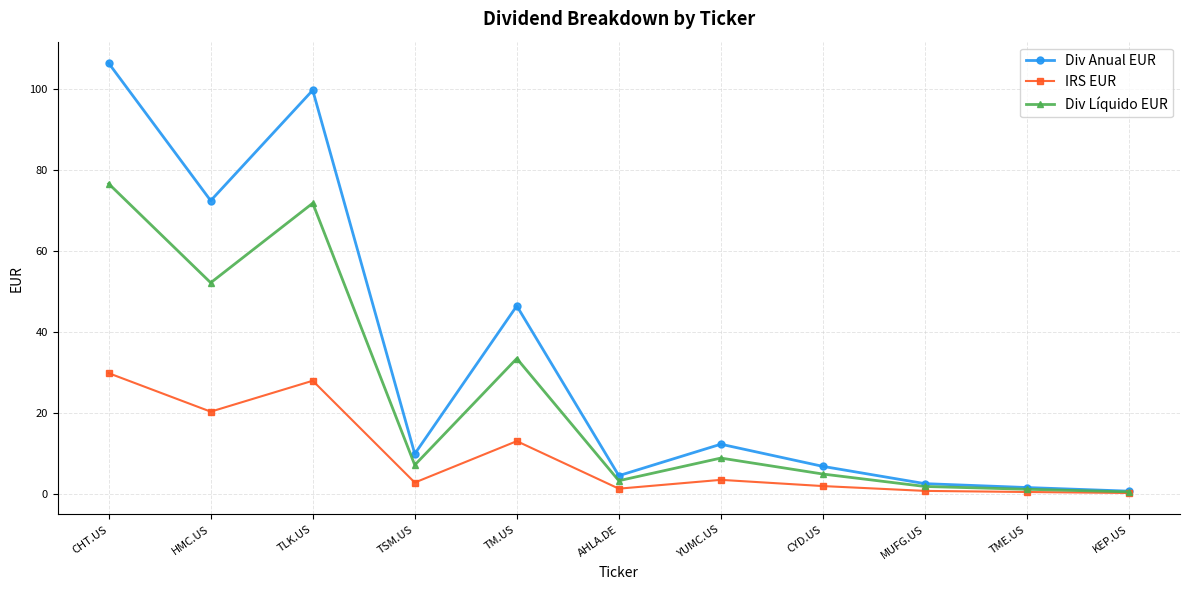

What is the spread (max minus min) of values at TLK.US?

71.8